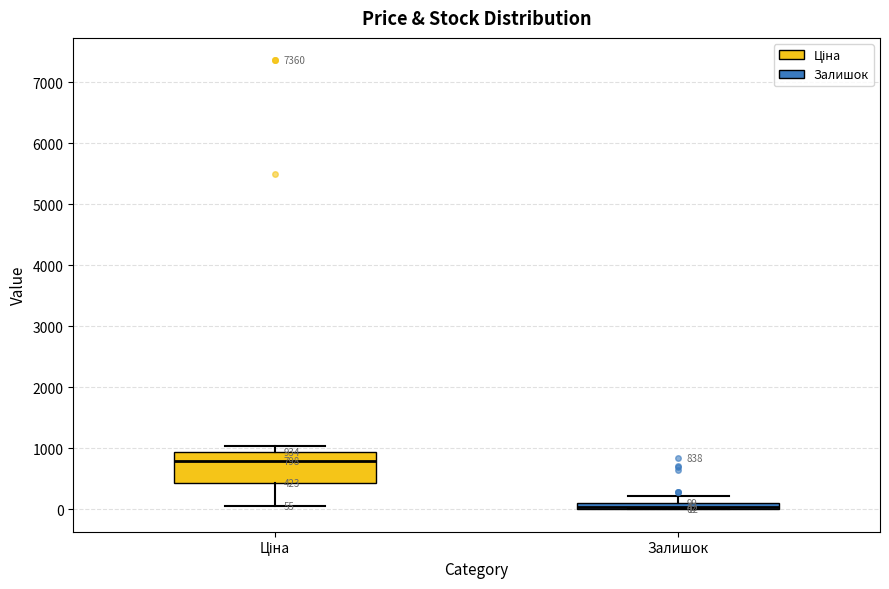

Which box is the tallest, from its lower edge to its upper edge?

Ціна